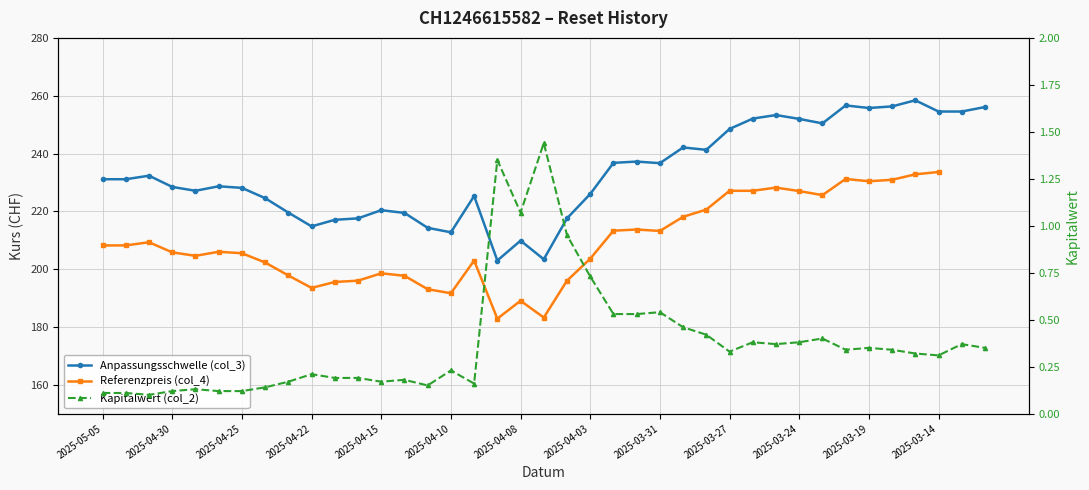

How many series are shown in this chart?

3